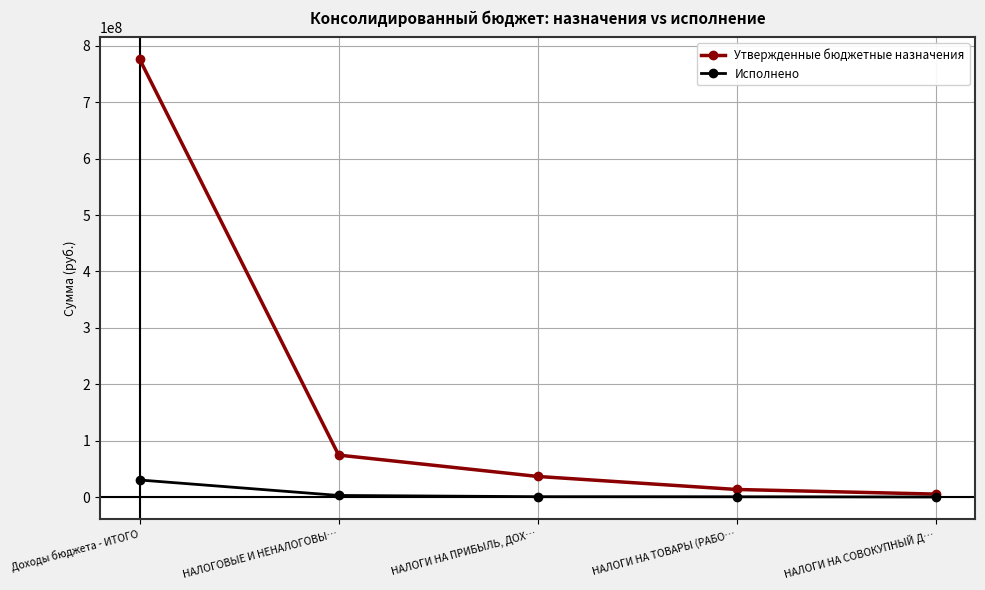

Which series has the largest range (max minus min)?

Утвержденные бюджетные назначения